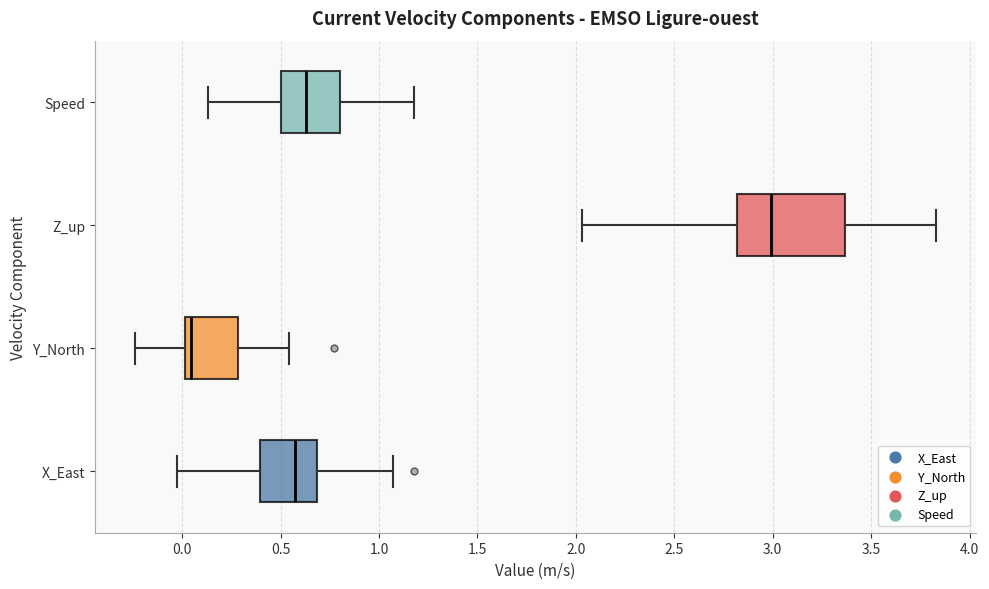

Which box is the widest, from its left edge to its right edge?

Z_up